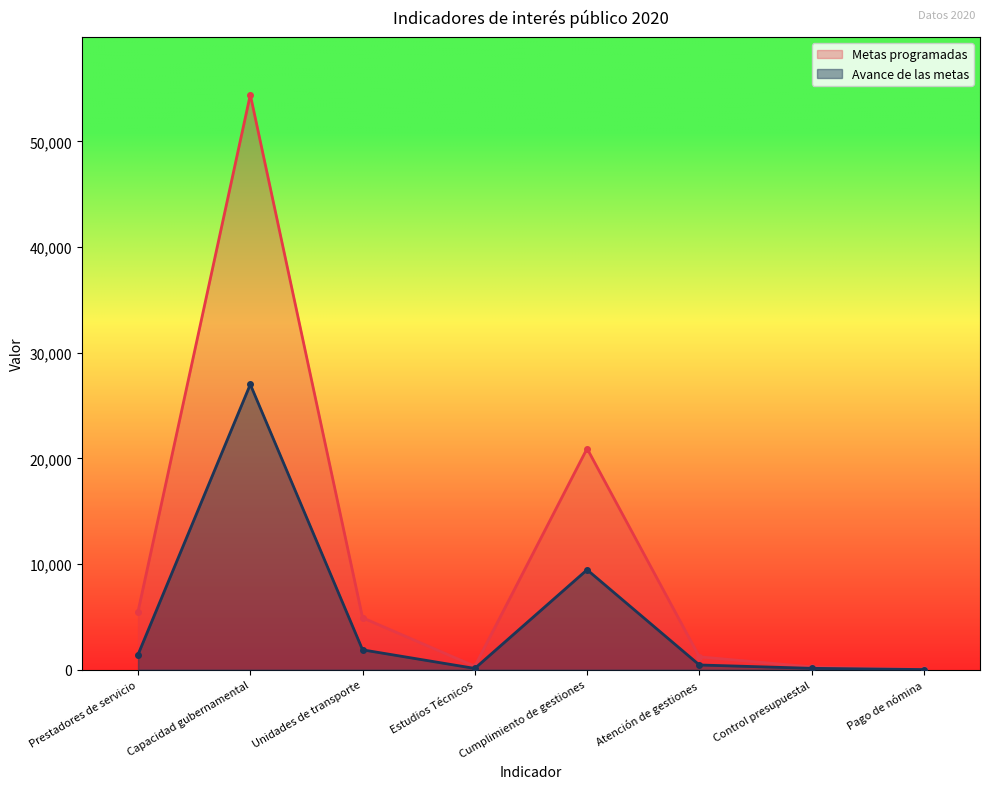

True or false: Avance de las metas has a value of 12 at Pago de nómina.

True